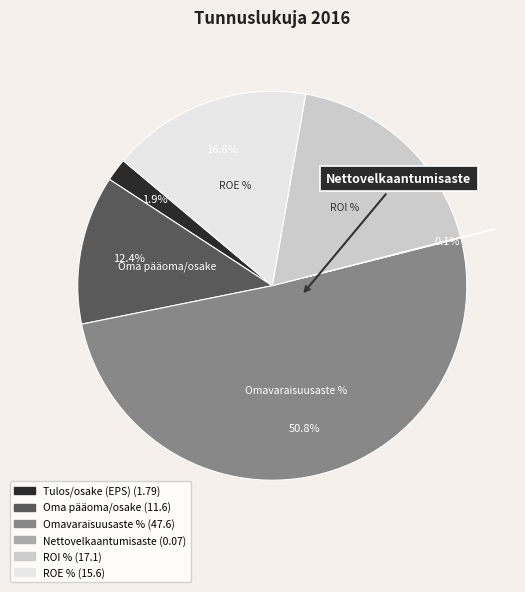

To the nearest percent, what percentage of the pie is ROE %?

17%